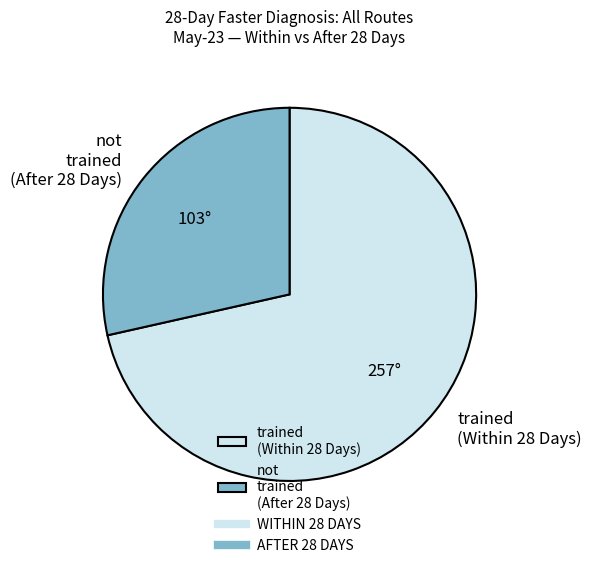

Count the number of slices in the pie.

2